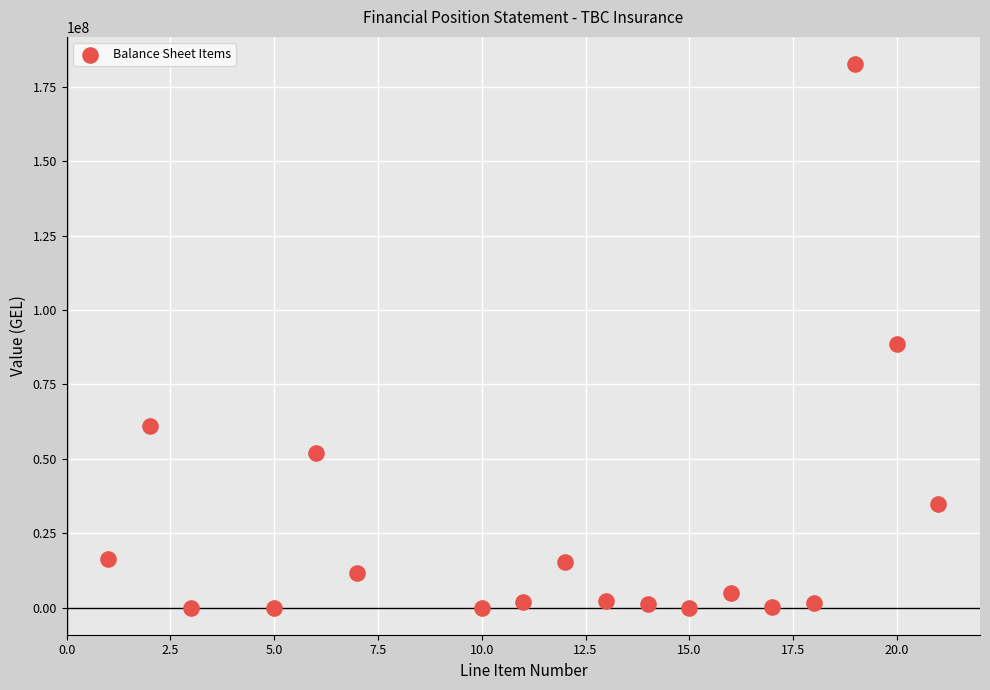

What is the range of Y values (max minus min)?

182626295.4